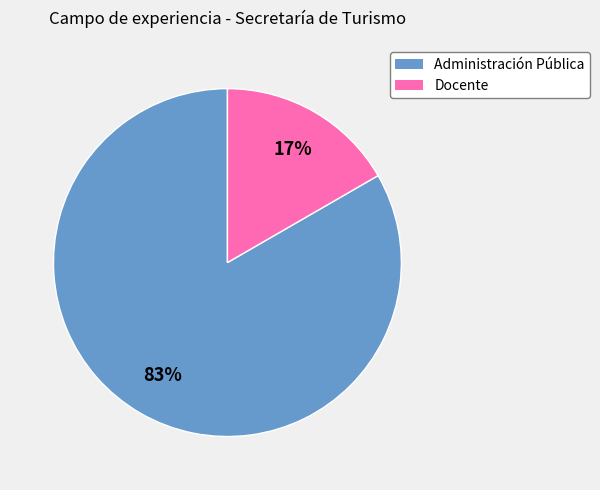

How many segments does this pie chart have?

2